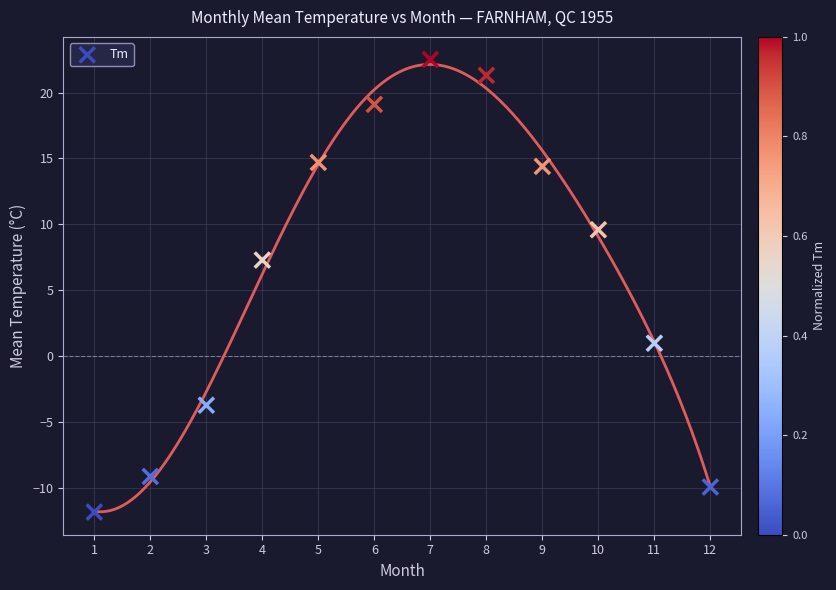

What Y value in the scatter plot is closest to 5?

7.3